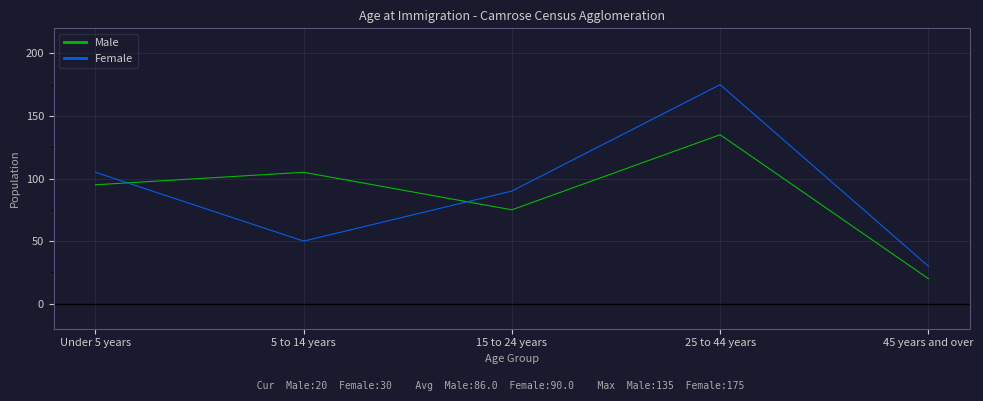

Reading left to right, what are all the values shown in this chart?

Male: 95	105	75	135	20
Female: 105	50	90	175	30